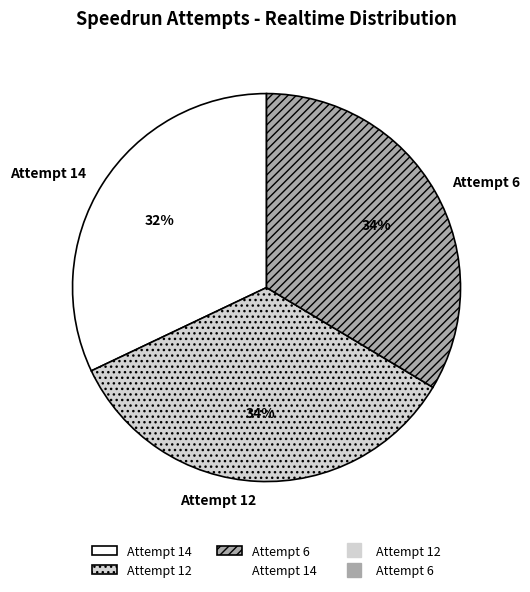

Between Attempt 14 and Attempt 6, which is larger?

Attempt 6